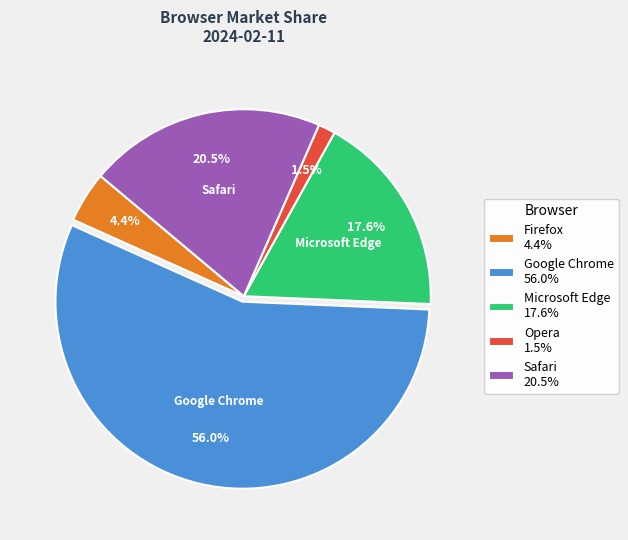

To the nearest percent, what is the difference between the Safari and Firefox slice percentages?

16%